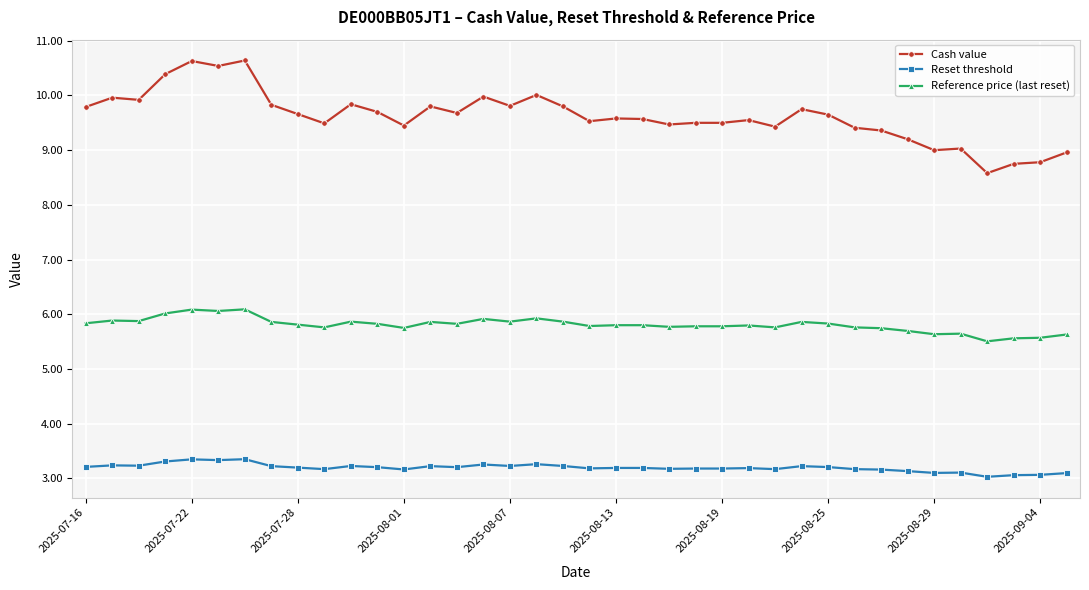

What is the lowest value of the Reference price (last reset) series?

5.5